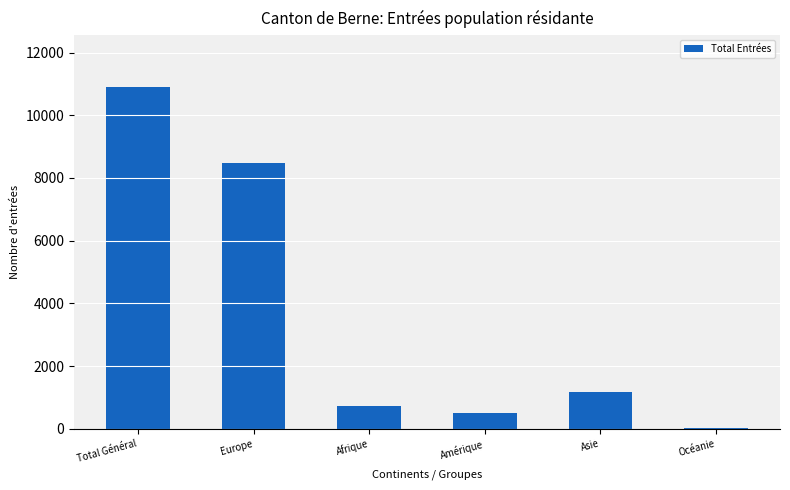

At which category does the chart reach its peak across all series?

Total Général